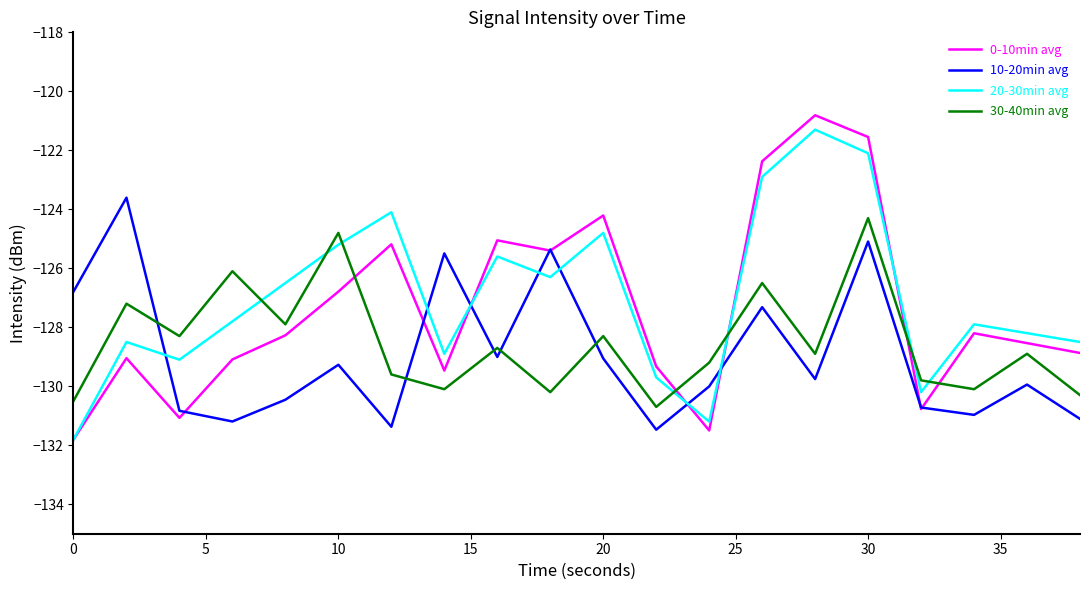

What is the highest value of the 30-40min avg series?

-124.3